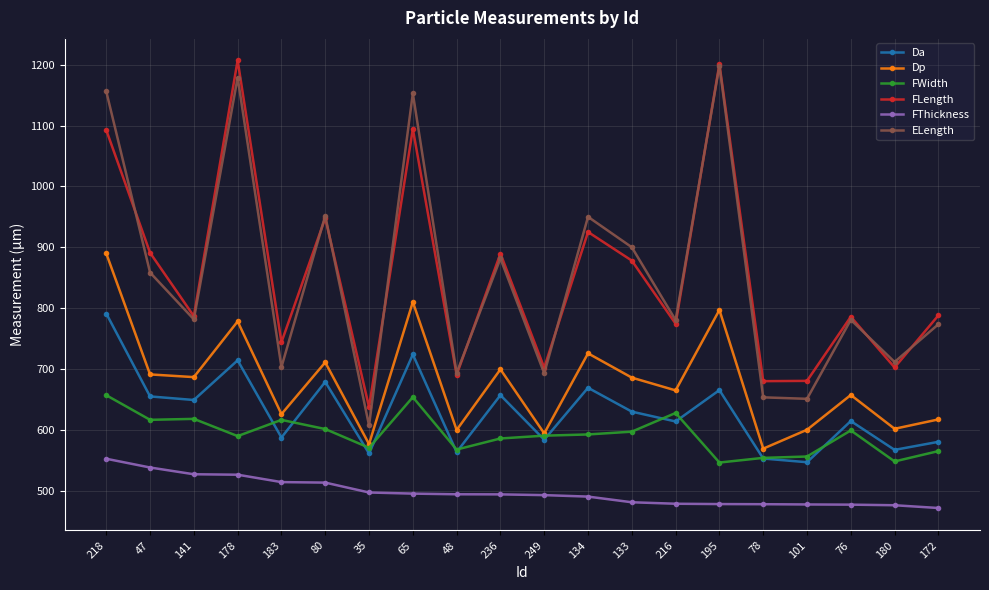

How many categories are shown in the chart?

20